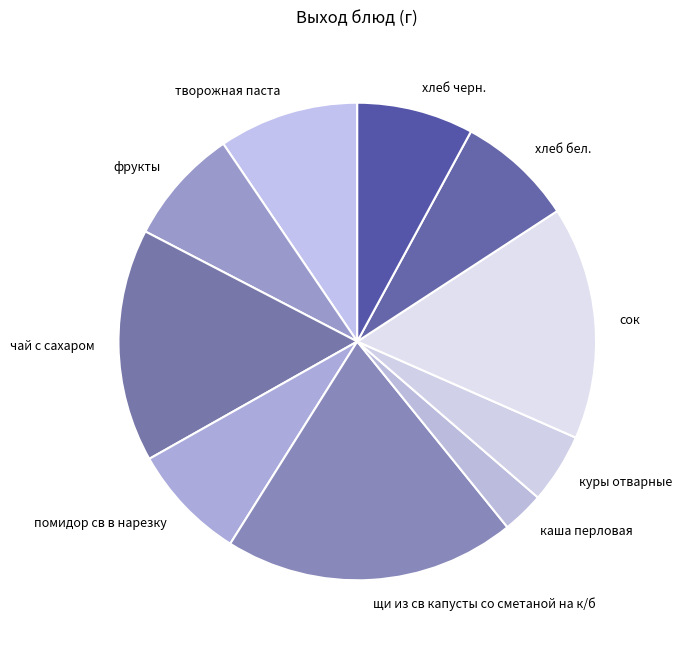

Combined, do помидор св в нарезку and творожная паста account for over 50%?

No